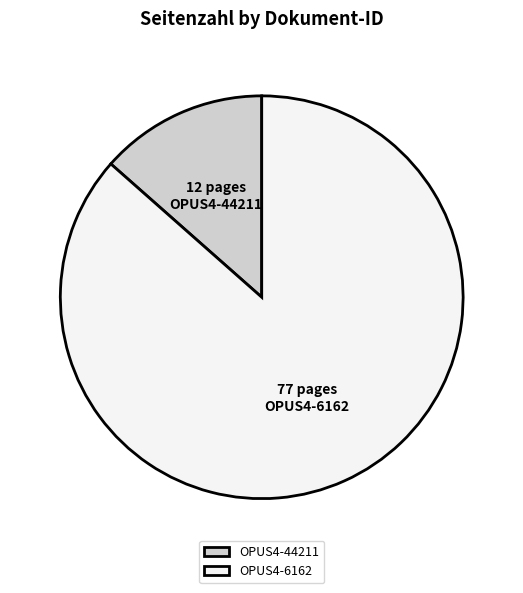

Rank the categories by value from lowest to highest.

OPUS4-44211, OPUS4-6162